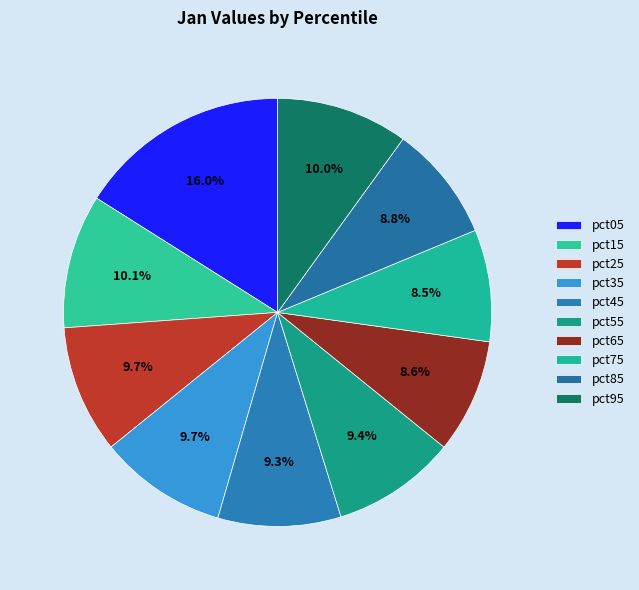

How many segments does this pie chart have?

10